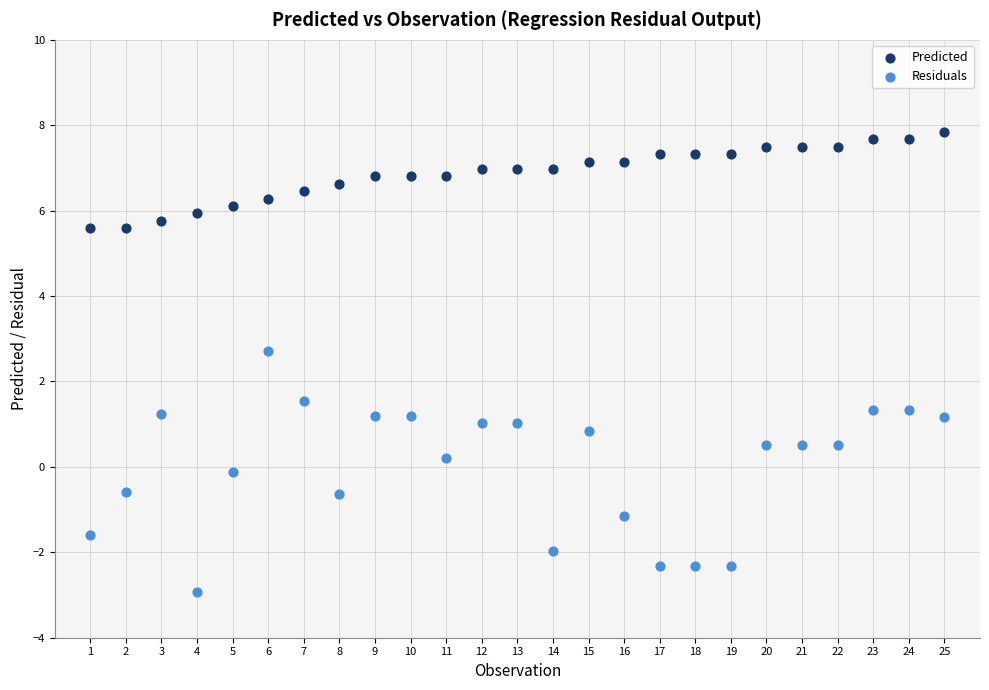

Across all series, what Y value is closest to 2?

1.5